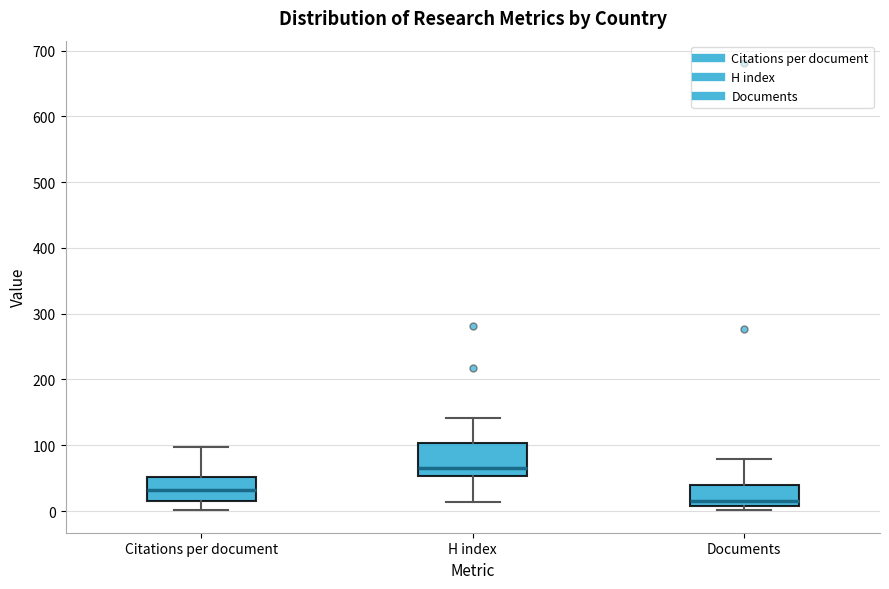

Which box is the tallest, from its lower edge to its upper edge?

H index